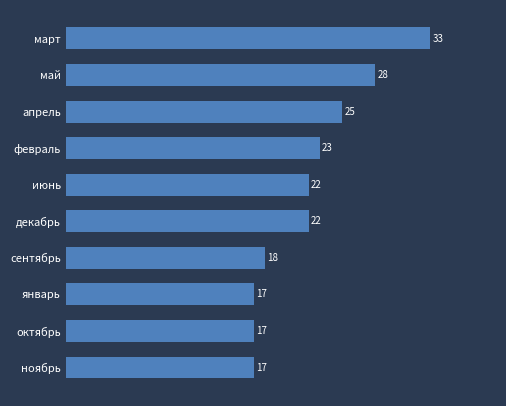

What is the difference between the maximum and minimum values?

16